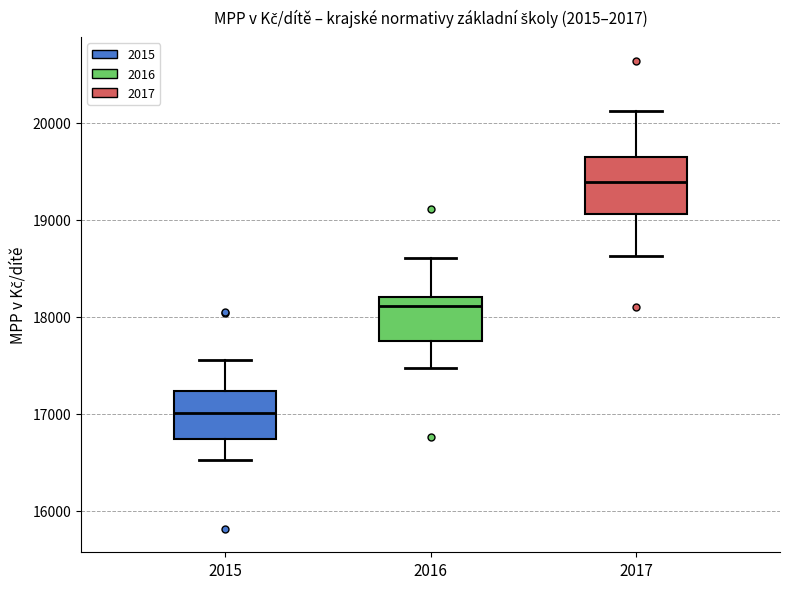

Reading left to right, transcribe this box plot: for each box, give where its median line is, the range the box spans, and where its two whiskers end, as read against the y-axis. The values are not printed on the chart, so give them approximately, as read against the axis.

2015: median 17000, box 16700 to 17200, whiskers 16500 to 17600
2016: median 18100, box 17700 to 18200, whiskers 17500 to 18600
2017: median 19400, box 19100 to 19700, whiskers 18600 to 20100